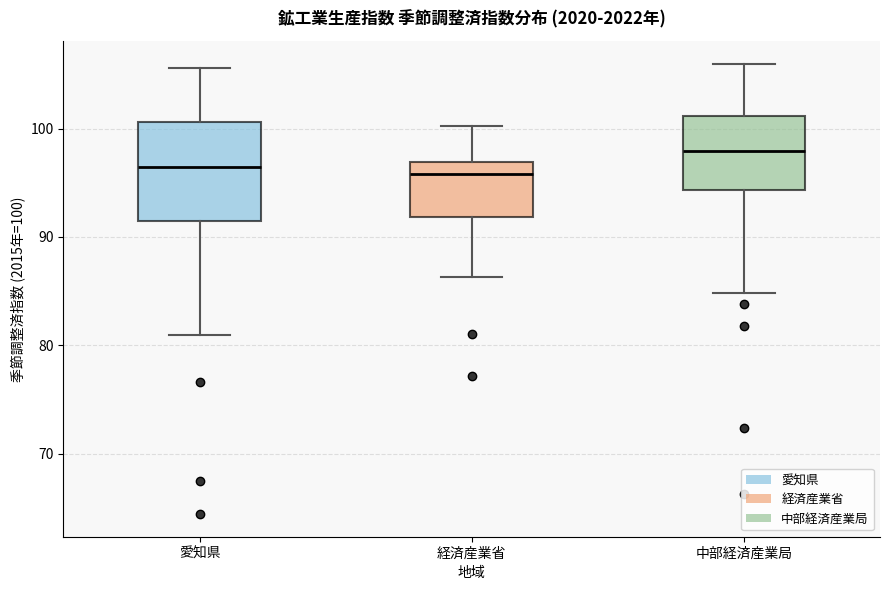

Where does the upper whisker of the box for 中部経済産業局 end on the y-axis? The values are not printed on the chart, so give them approximately, as read against the axis.

106